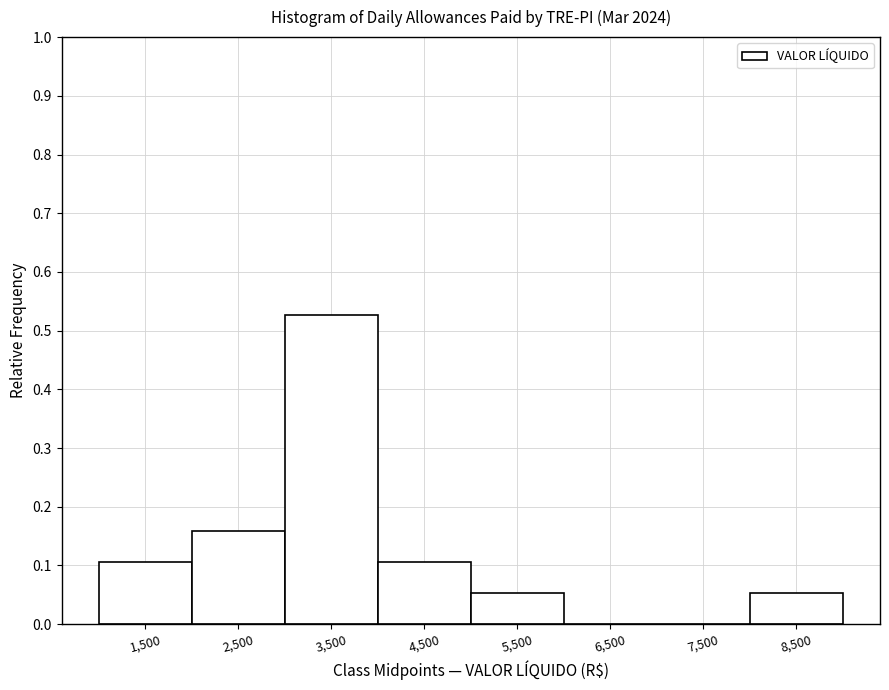

Over which range of the x-axis is the bar tallest?

3000 to 4000